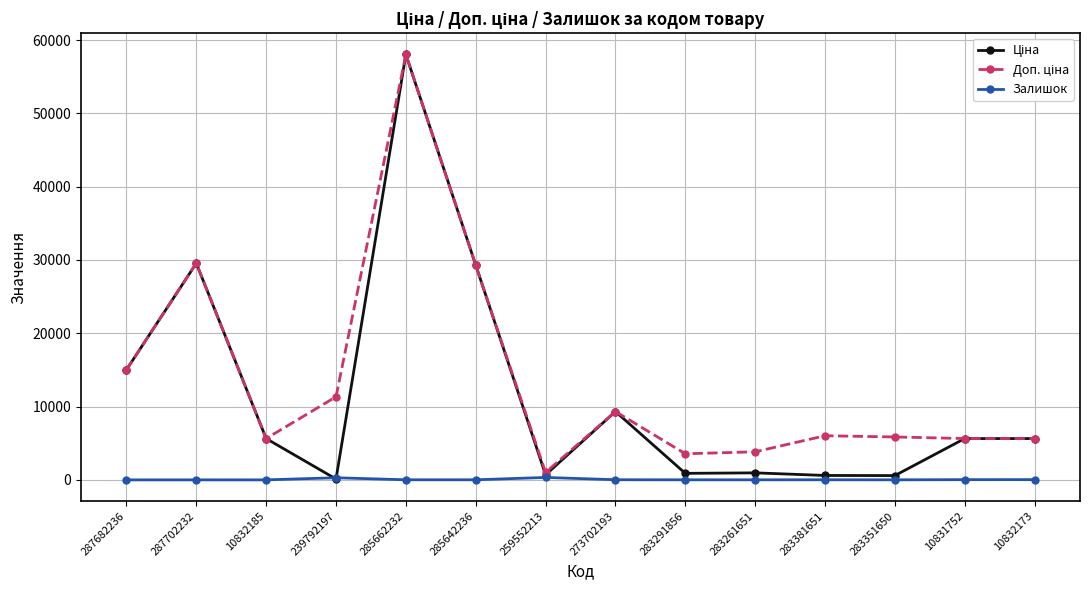

At which category is the sum across all series the highest?

285662232